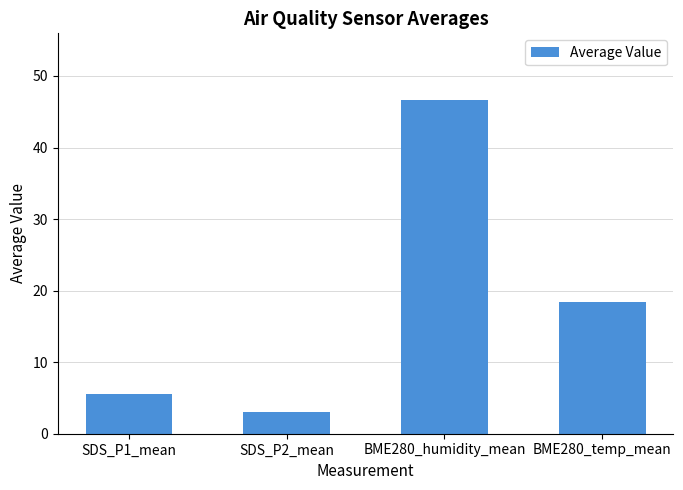

True or false: the data shows 18.4 at BME280_temp_mean.

True